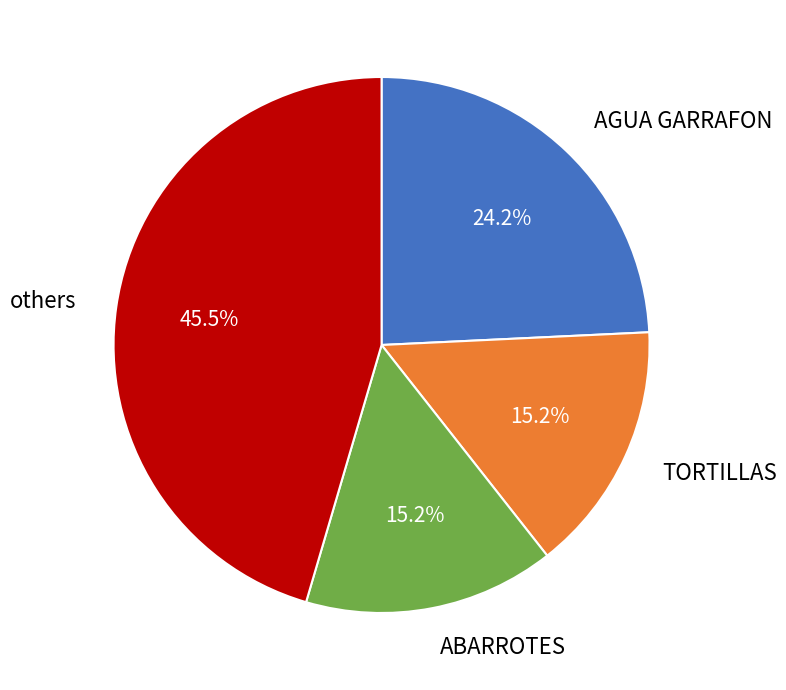

Between ABARROTES and AGUA GARRAFON, which is larger?

AGUA GARRAFON